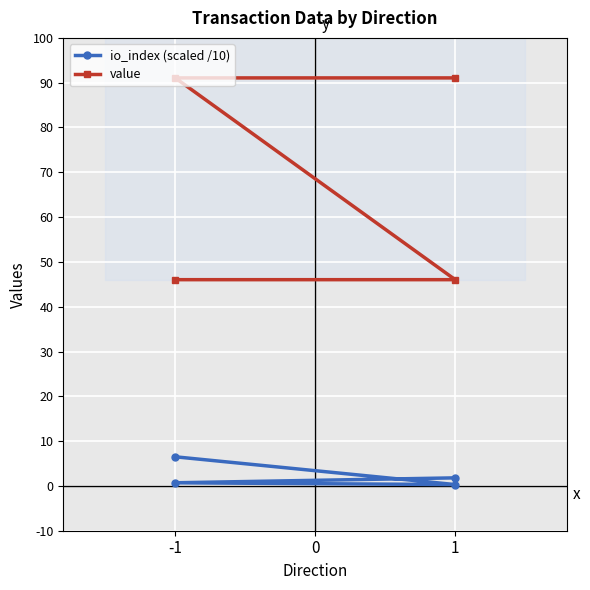

What is the value of the value point at the 3rd from the left?

91.1